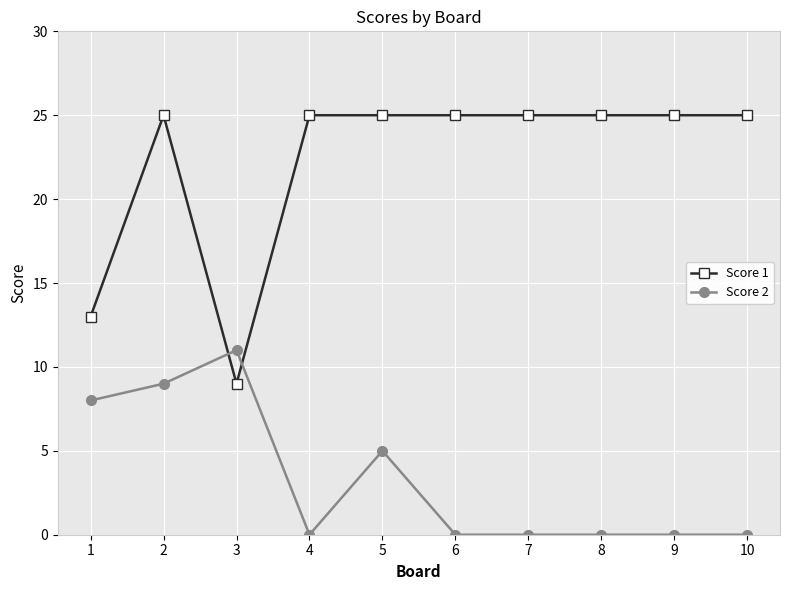

Does the chart have visible grid lines?

Yes